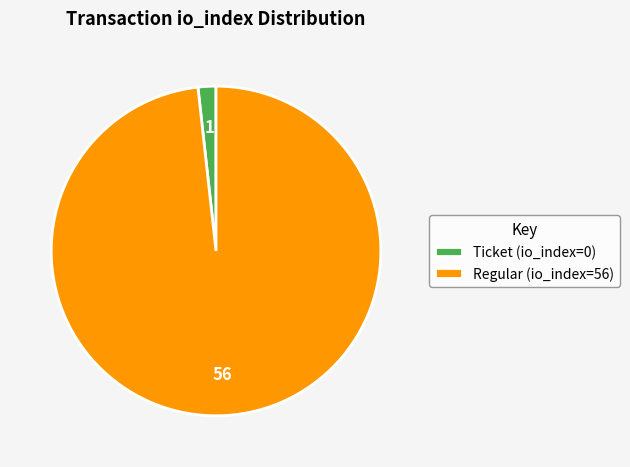

Which has a higher value, Ticket (io_index=0) or Regular (io_index=56)?

Regular (io_index=56)